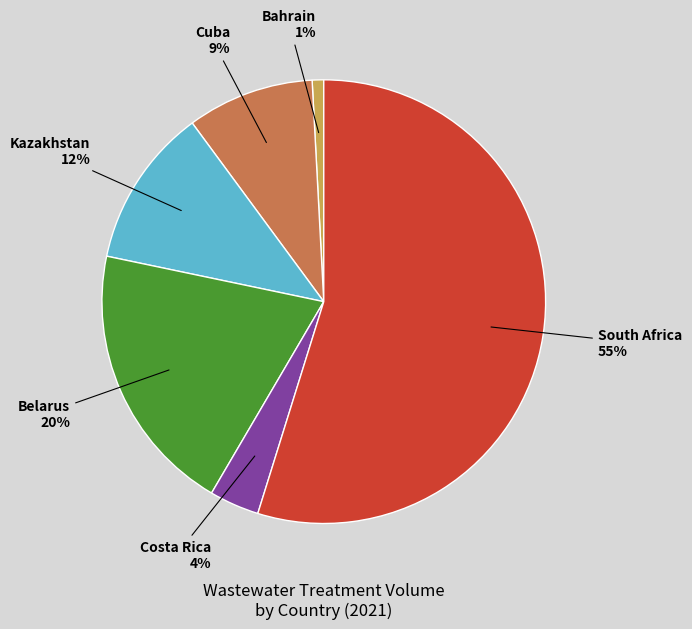

True or false: Belarus accounts for 14% of the total.

False